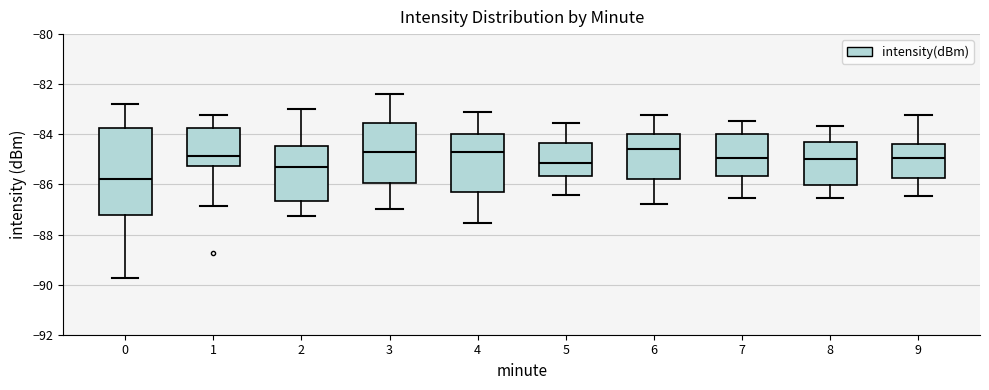

Which box is the tallest, from its lower edge to its upper edge?

0